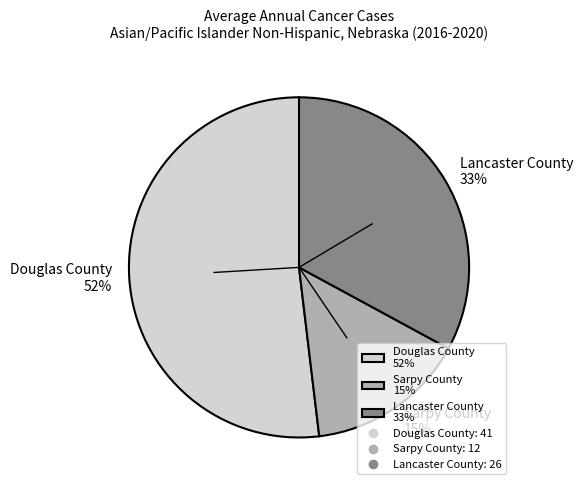

True or false: Sarpy County accounts for 15% of the total.

True